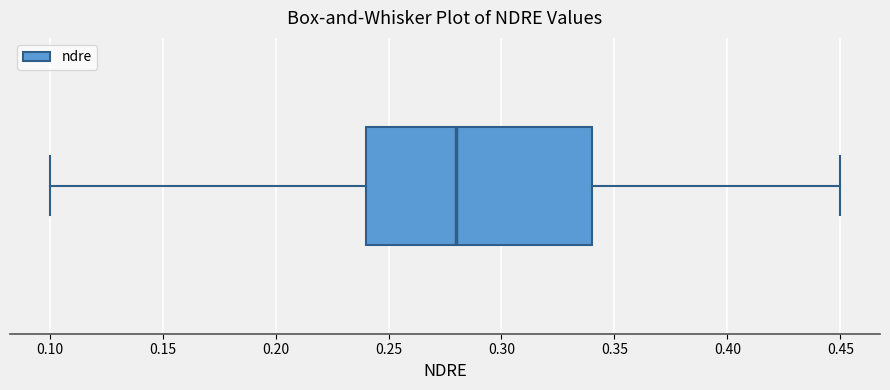

Read this box plot against the x-axis: the position of the median line, the range covered by the box, and the ends of both whiskers. The values are not printed on the chart, so give them approximately, as read against the axis.

median 0.28, box 0.24 to 0.34, whiskers 0.10 to 0.45